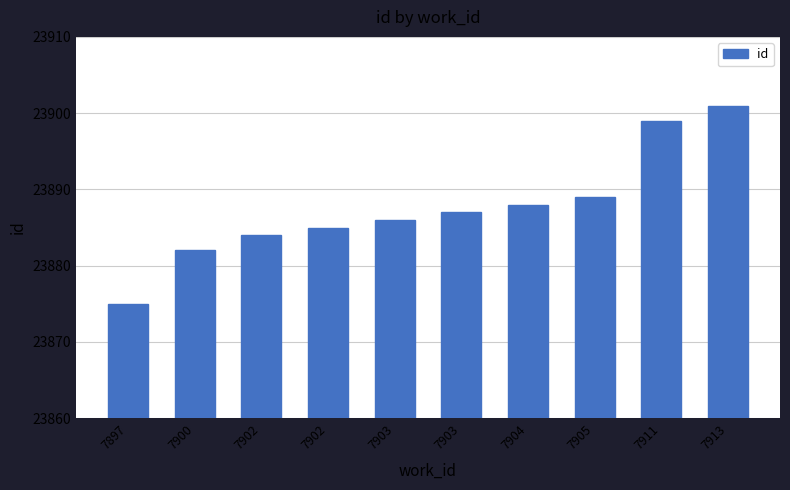

The value at 7911 is 23899. True or false?

True